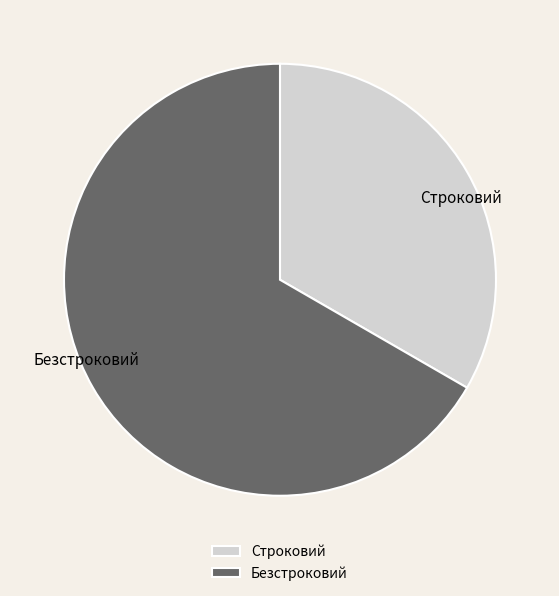

Approximately how many times larger is the value at Строковий compared to Безстроковий?

0.5